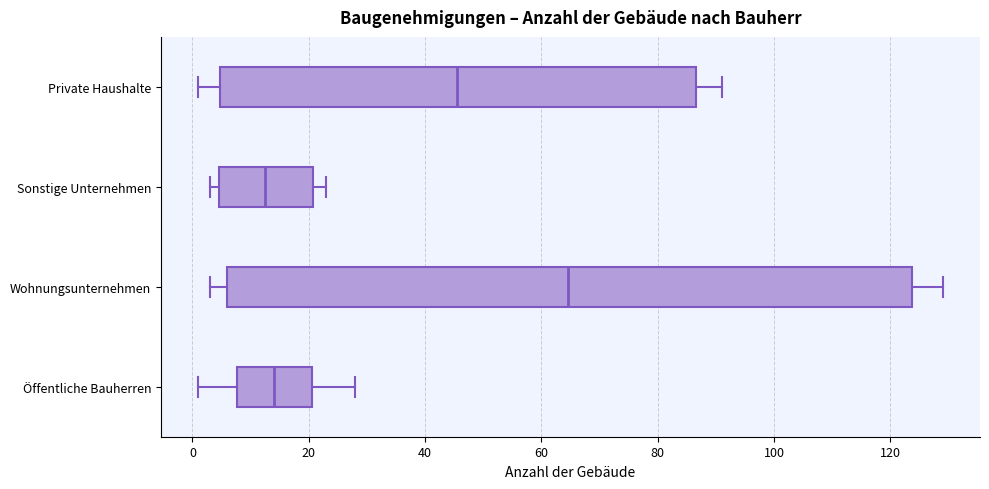

Where does the right whisker of the box for Öffentliche Bauherren end on the x-axis? The values are not printed on the chart, so give them approximately, as read against the axis.

28